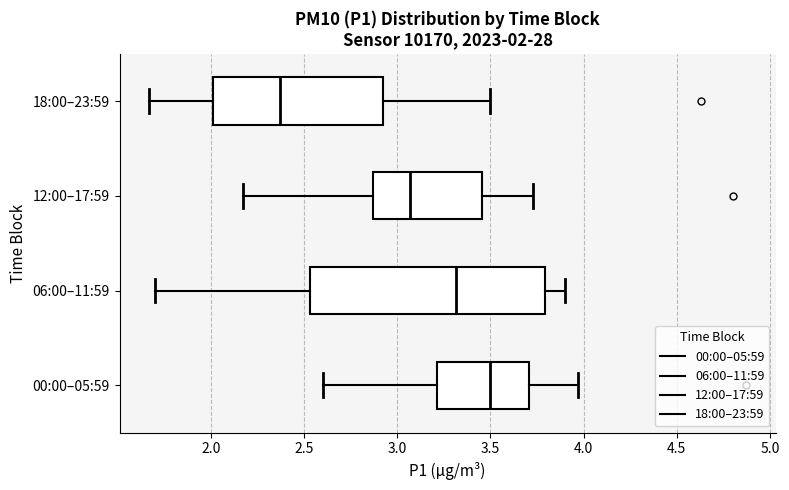

Which box is the widest, from its left edge to its right edge?

06:00–11:59